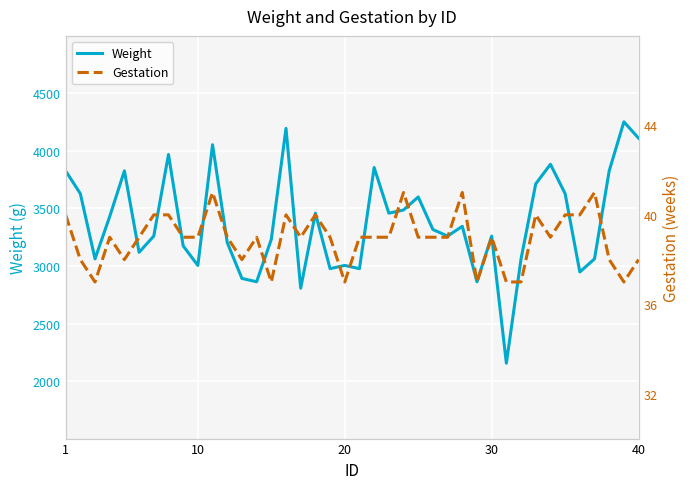

What is the maximum value for Weight?

4253